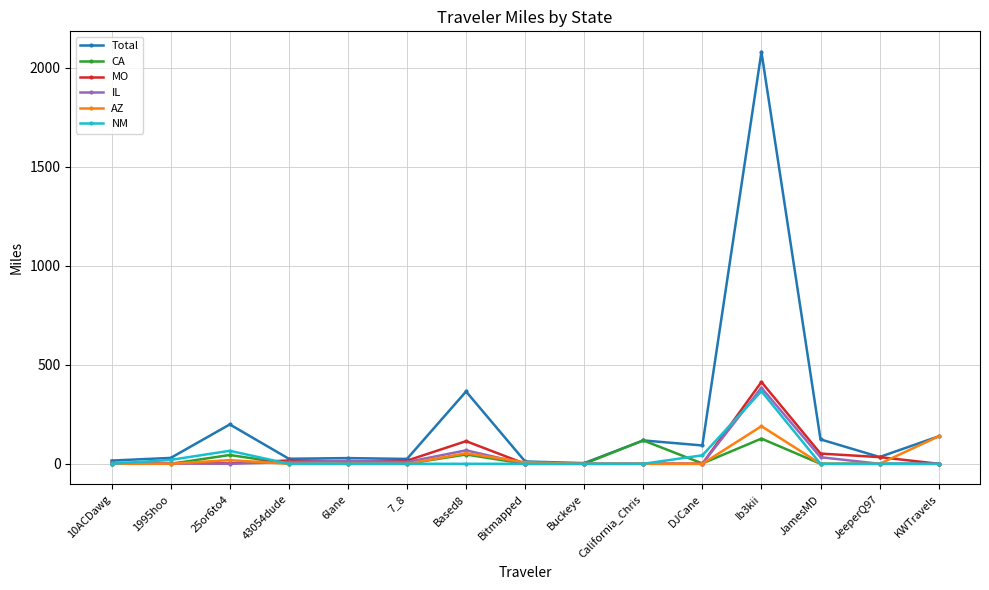

Between California_Chris and DJCane, which series saw the biggest shift?

CA